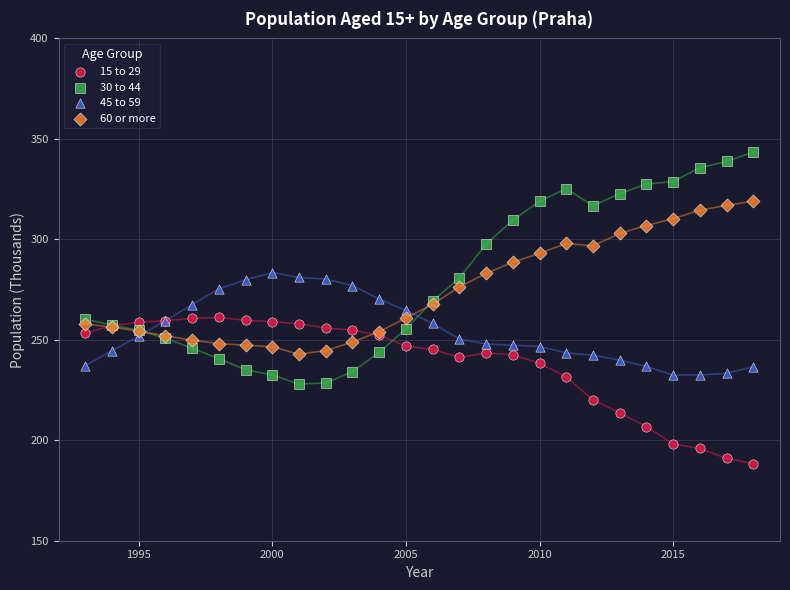

Which series has the widest spread of Y values?

30 to 44